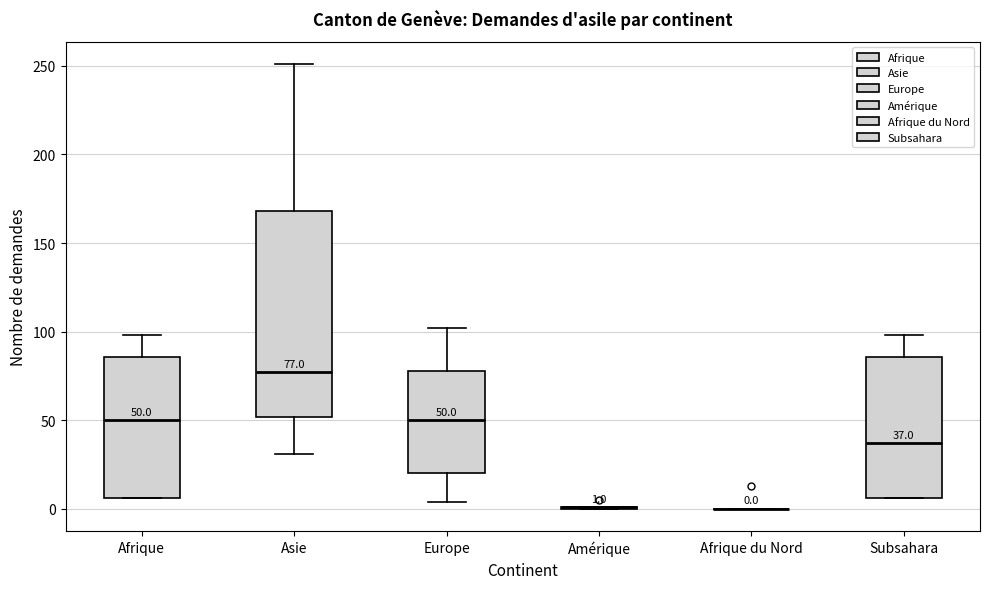

Which box is the tallest, from its lower edge to its upper edge?

Asie